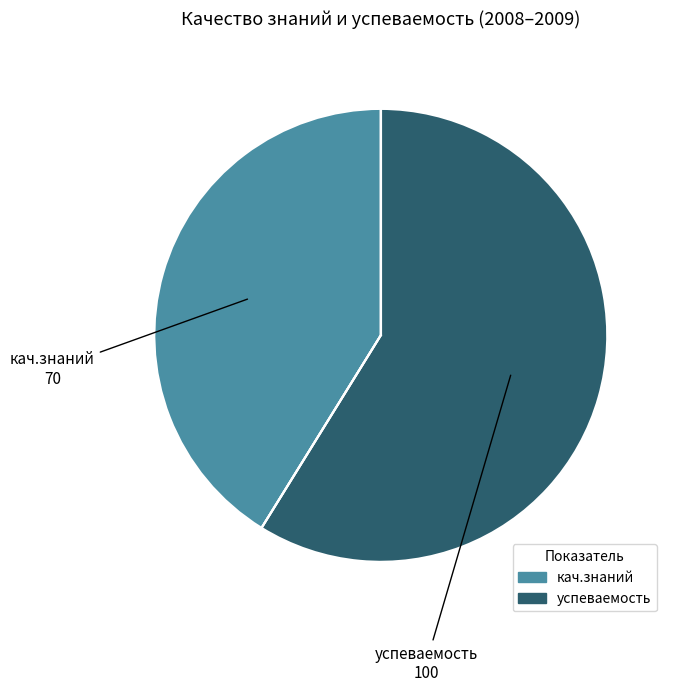

The успеваемость slice represents 59% of the pie. True or false?

True